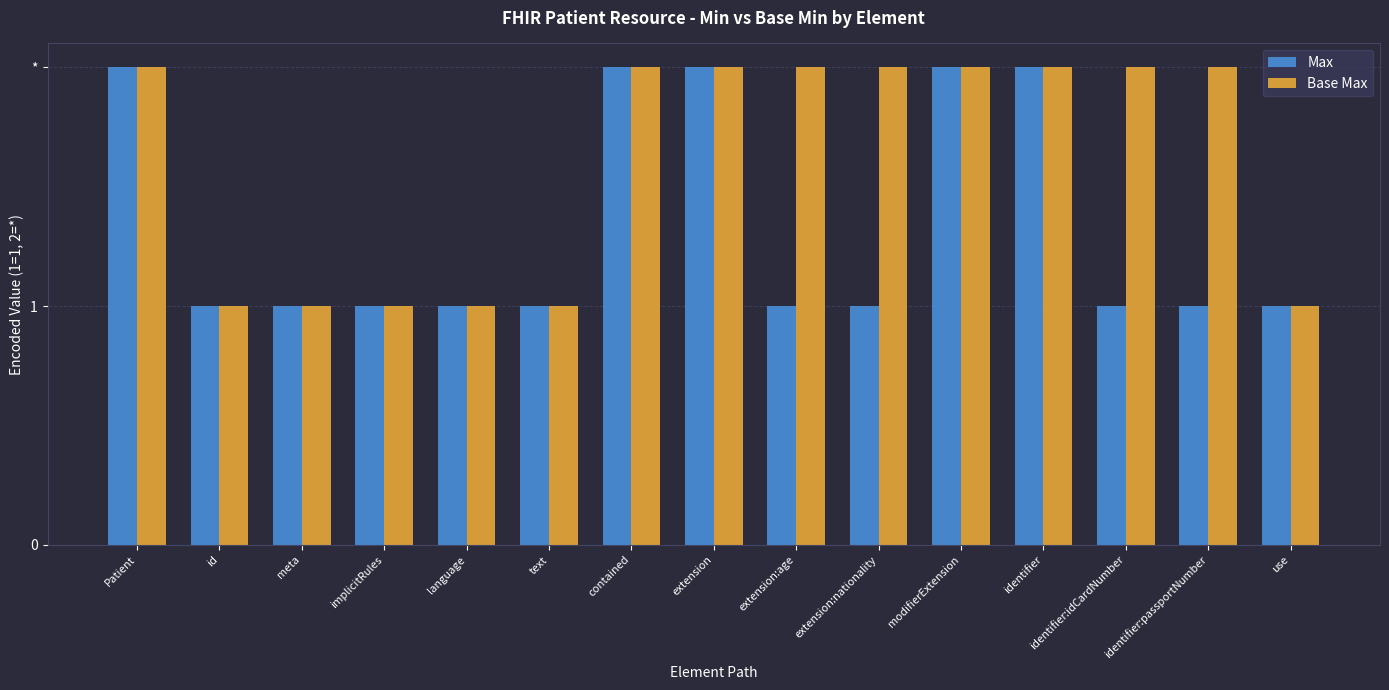

What position from the right is identifier?

4